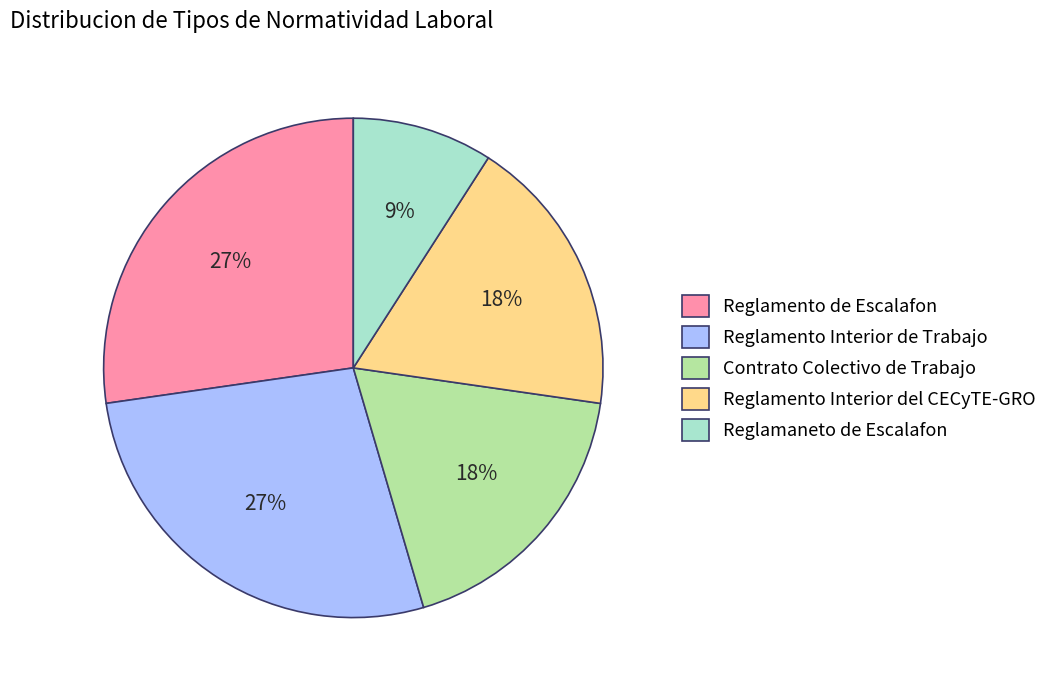

Is there any slice that represents more than half of the pie?

No